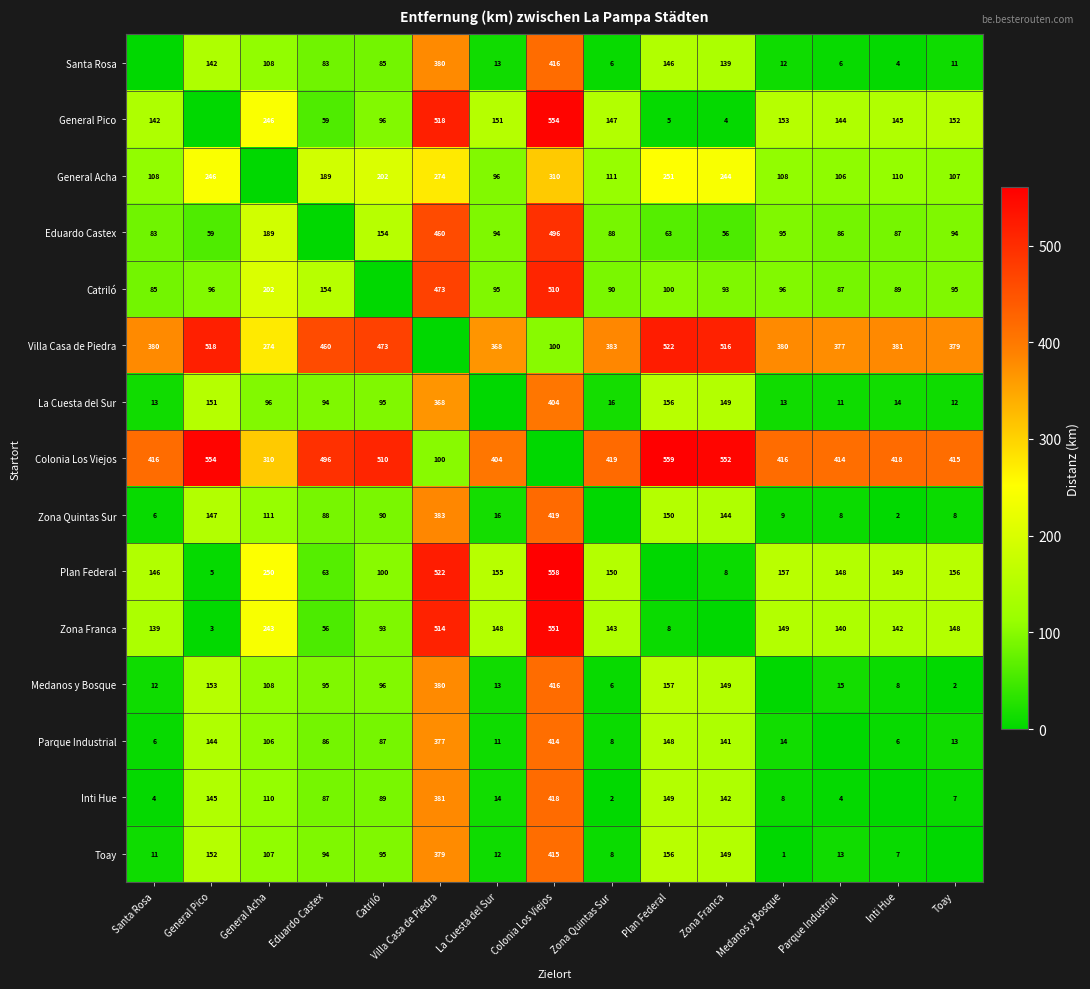

What is the sum of the Eduardo Castex values at Plan Federal and La Cuesta del Sur?

157